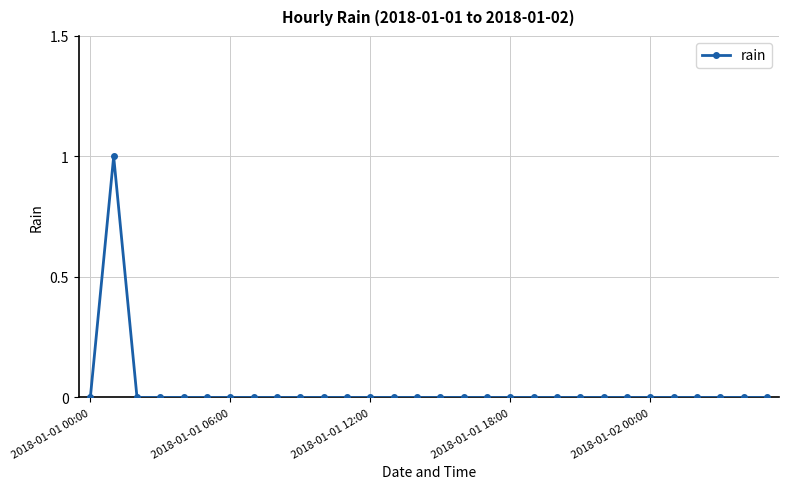

True or false: the data has more than 0 interior local peaks.

True